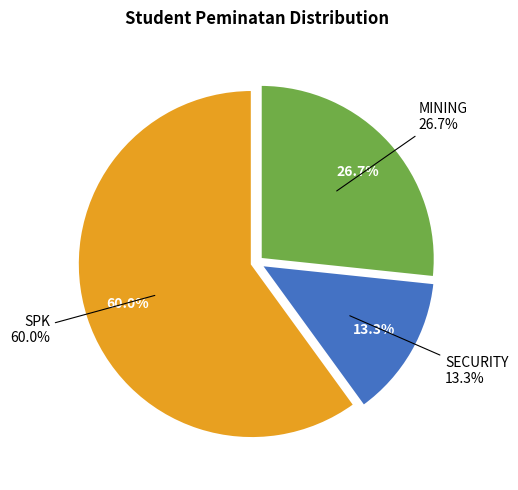

To the nearest percent, what percentage of the pie is SPK?

60%